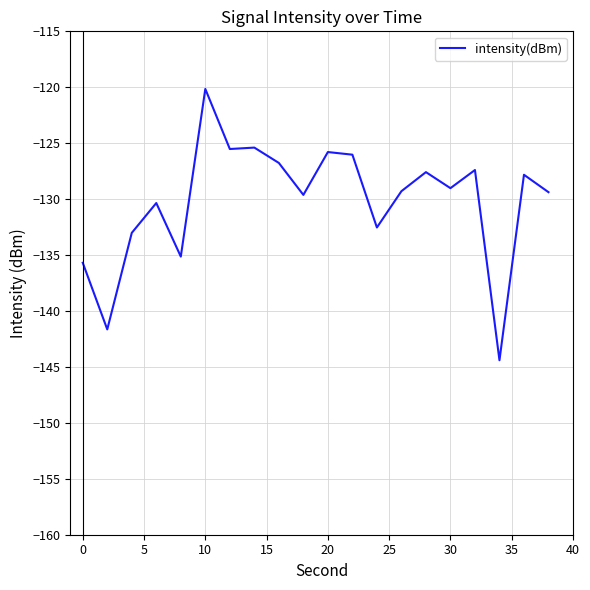

What is the minimum value shown in the chart?

-144.4